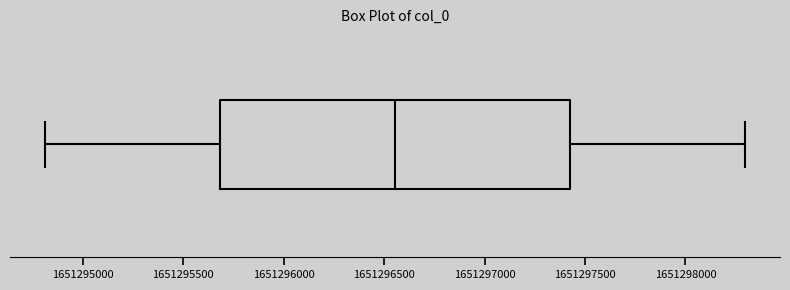

Read this box plot against the x-axis: the position of the median line, the range covered by the box, and the ends of both whiskers. The values are not printed on the chart, so give them approximately, as read against the axis.

median 1651296550, box 1651295700 to 1651297450, whiskers 1651294800 to 1651298300